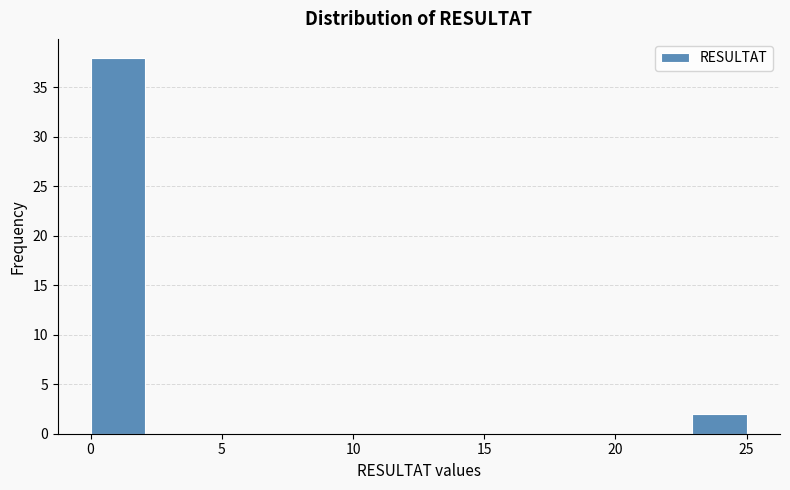

Which range on the x-axis has the tallest bar?

0.0 to 2.0